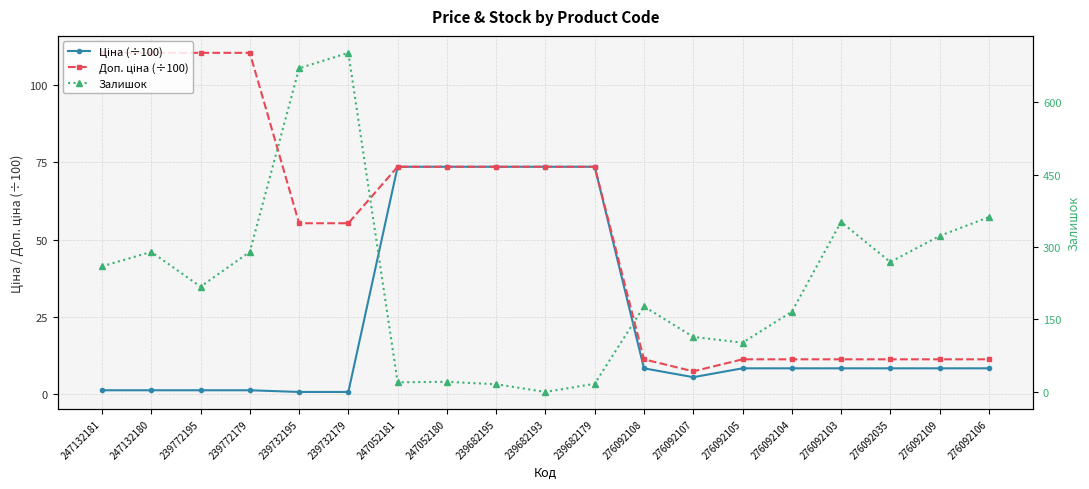

What is the total value across all series at 239732179?

757.8